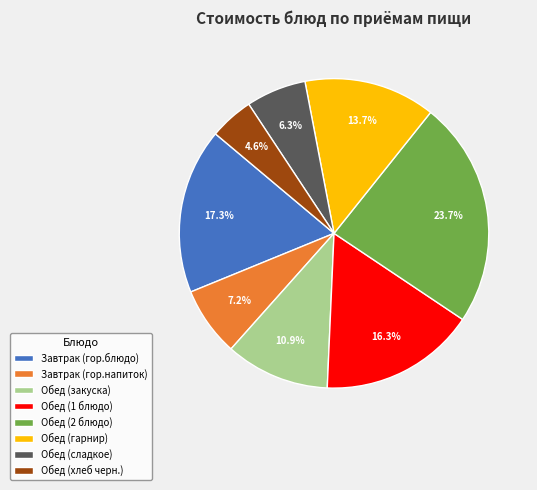

Combined, what portion of the pie is Завтрак (гор.напиток) and Обед (хлеб черн.)?

11.8%